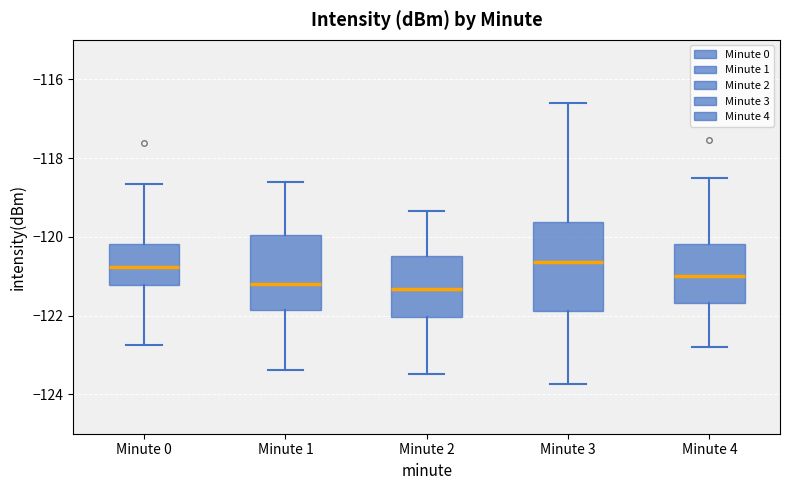

Reading left to right, transcribe this box plot: for each box, give where its median line is, the range the box spans, and where its two whiskers end, as read against the y-axis. The values are not printed on the chart, so give them approximately, as read against the axis.

Minute 0: median -120.8, box -121.2 to -120.2, whiskers -122.8 to -118.6
Minute 1: median -121.2, box -121.8 to -120.0, whiskers -123.4 to -118.6
Minute 2: median -121.4, box -122.0 to -120.4, whiskers -123.4 to -119.4
Minute 3: median -120.6, box -121.8 to -119.6, whiskers -123.8 to -116.6
Minute 4: median -121.0, box -121.6 to -120.2, whiskers -122.8 to -118.6